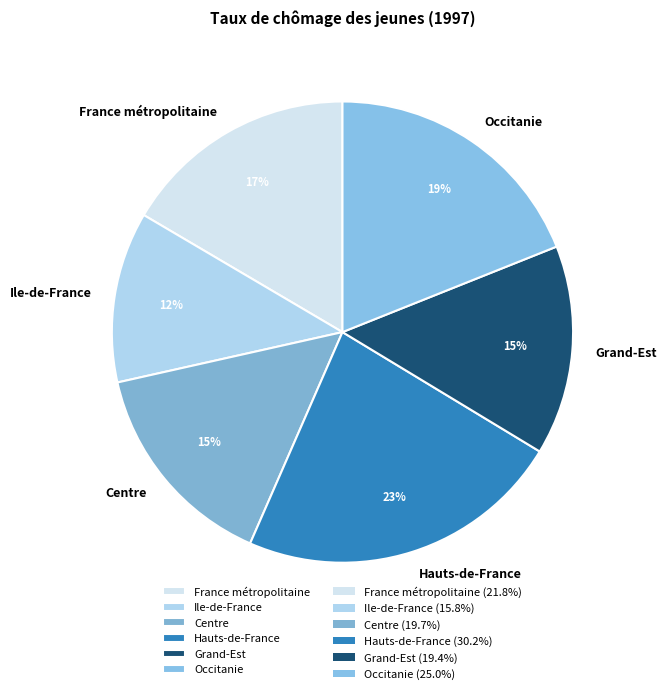

To the nearest percent, what is the difference between the France métropolitaine and Centre slice percentages?

2%